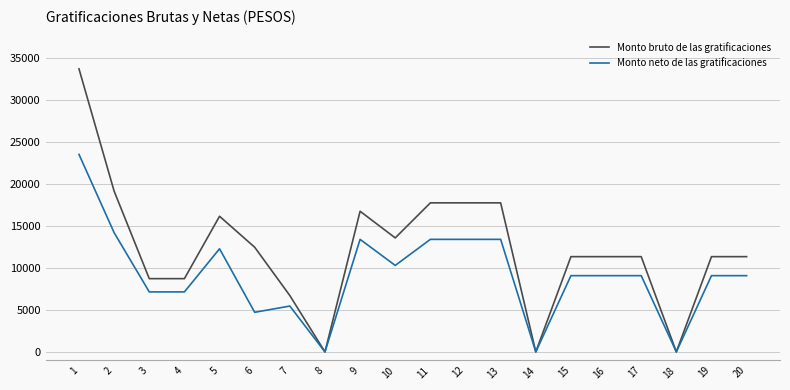

Which category has the highest value across all series?

1